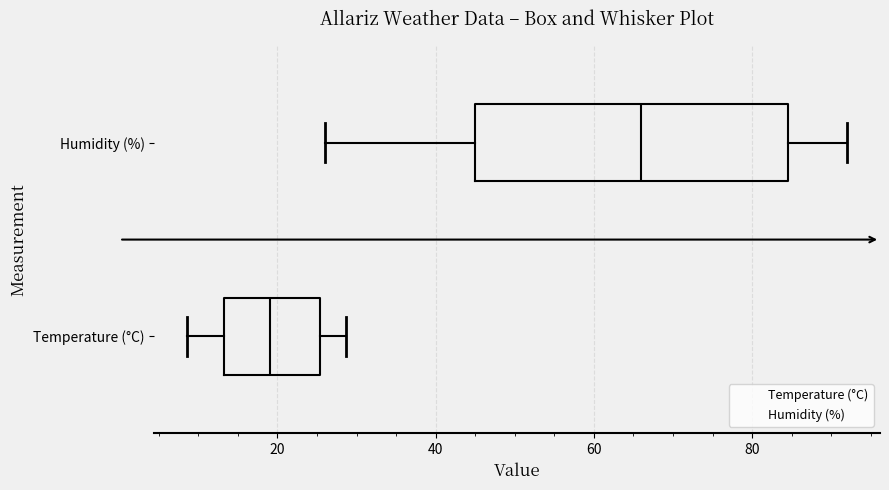

Where does the median line of the box for Temperature (°C) sit on the x-axis? The values are not printed on the chart, so give them approximately, as read against the axis.

20